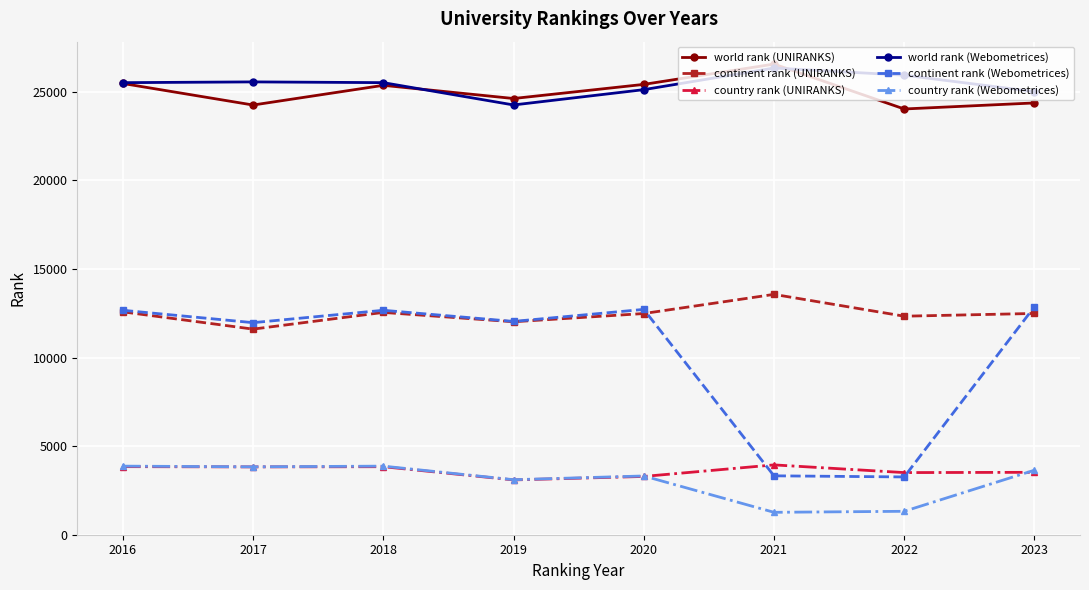

What is the minimum value for country rank (Webometrices)?

1262